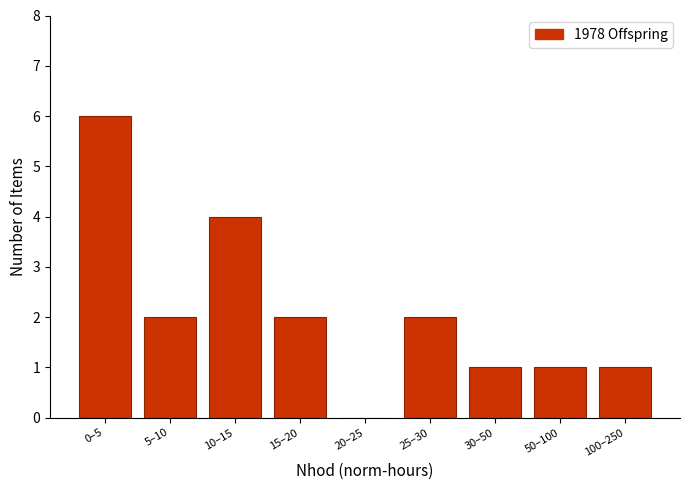

Reading left to right, list all the values displayed in this chart.

0–5=6	5–10=2	10–15=4	15–20=2	20–25=0	25–30=2	30–50=1	50–100=1	100–250=1